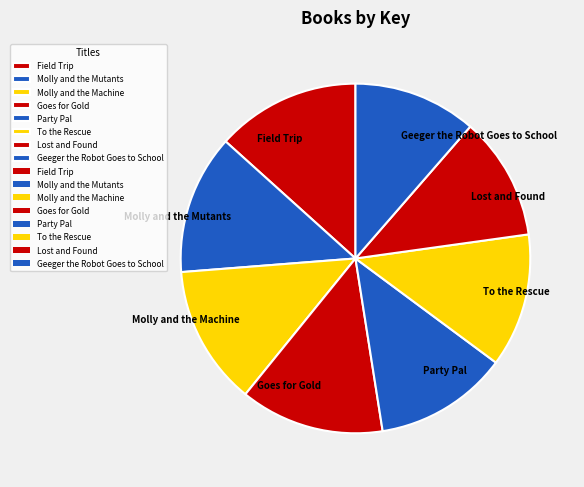

Between Party Pal and Molly and the Machine, which is larger?

Molly and the Machine